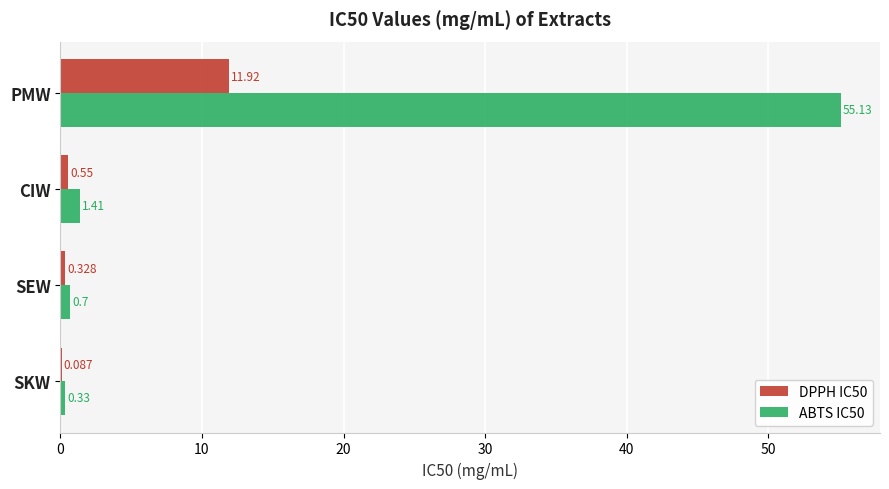

Which label corresponds to the largest value in the chart?

PMW